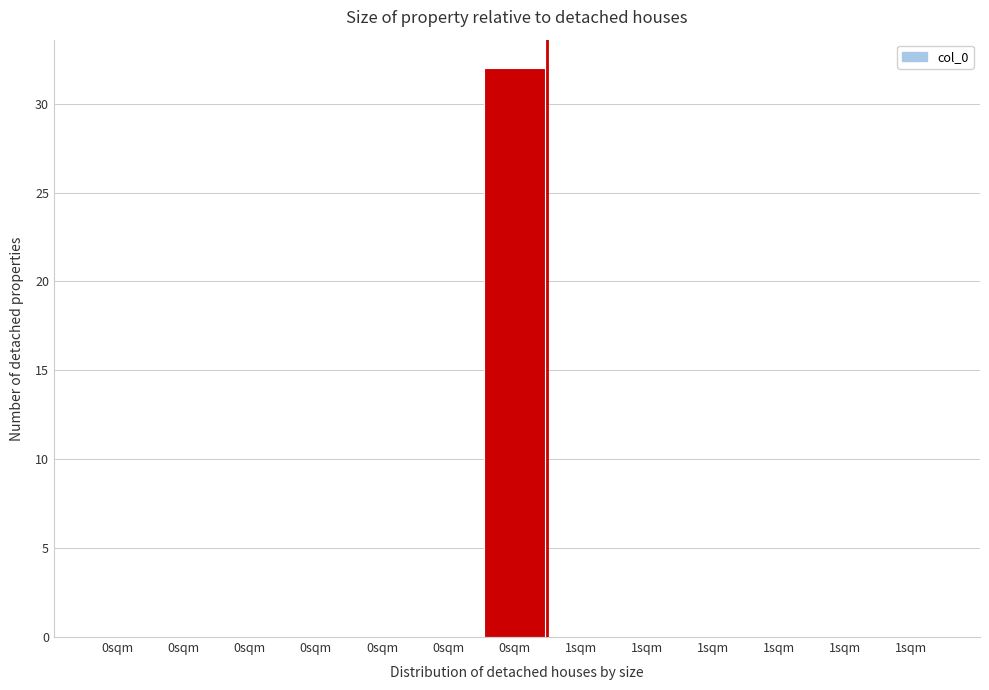

How many data points does each series have?

13